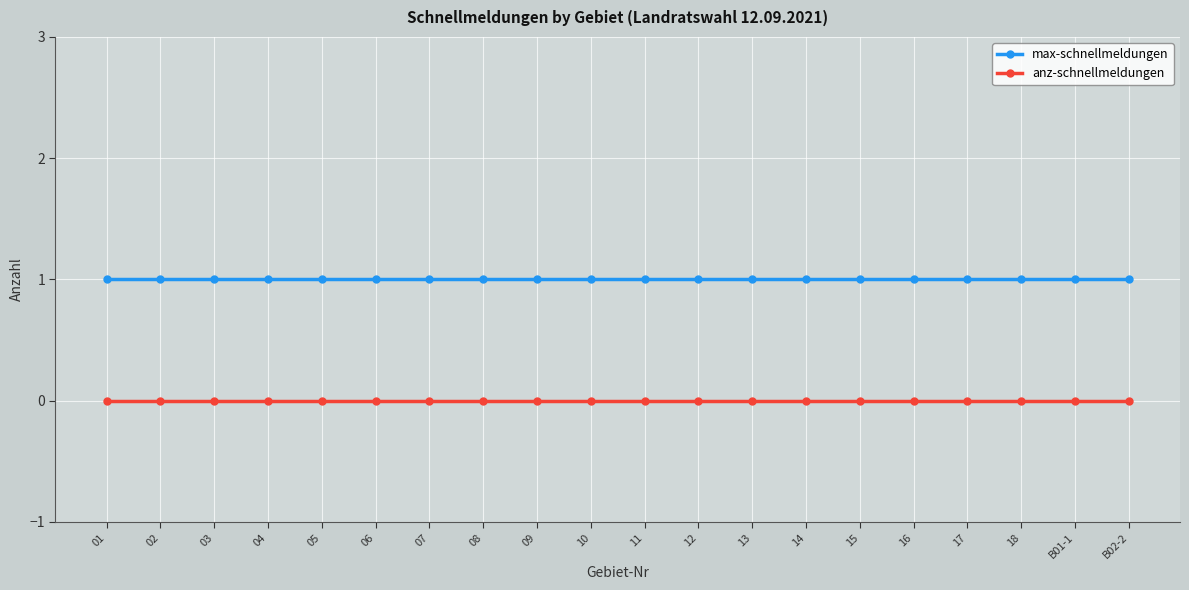

Which series has the largest total across all categories?

max-schnellmeldungen